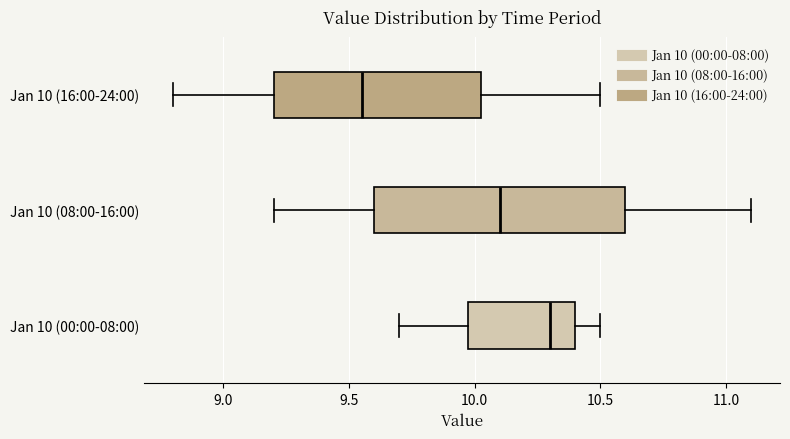

Comparing the boxes themselves (not the whiskers), which one is the widest?

Jan 10 (08:00-16:00)